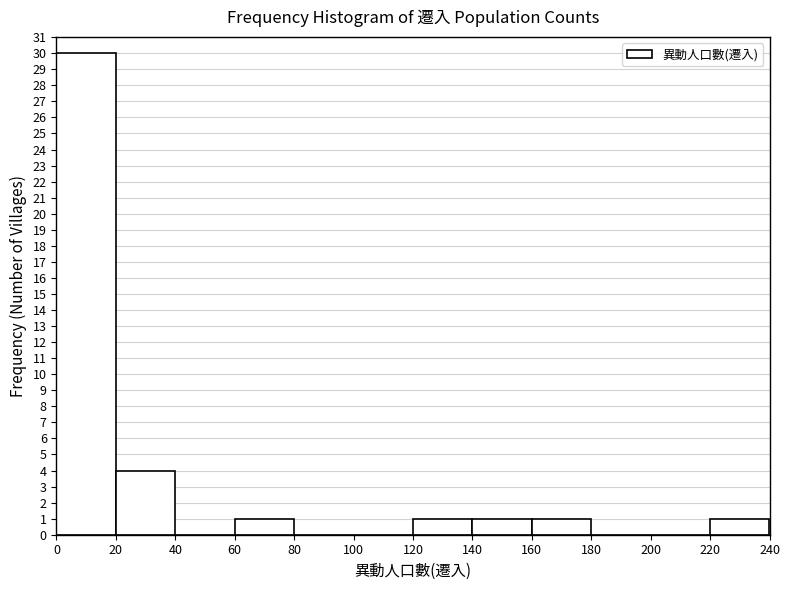

How tall is the bar that spans 60 to 80 on the x-axis? The values are not printed on the chart, so give them approximately, as read against the axis.

1